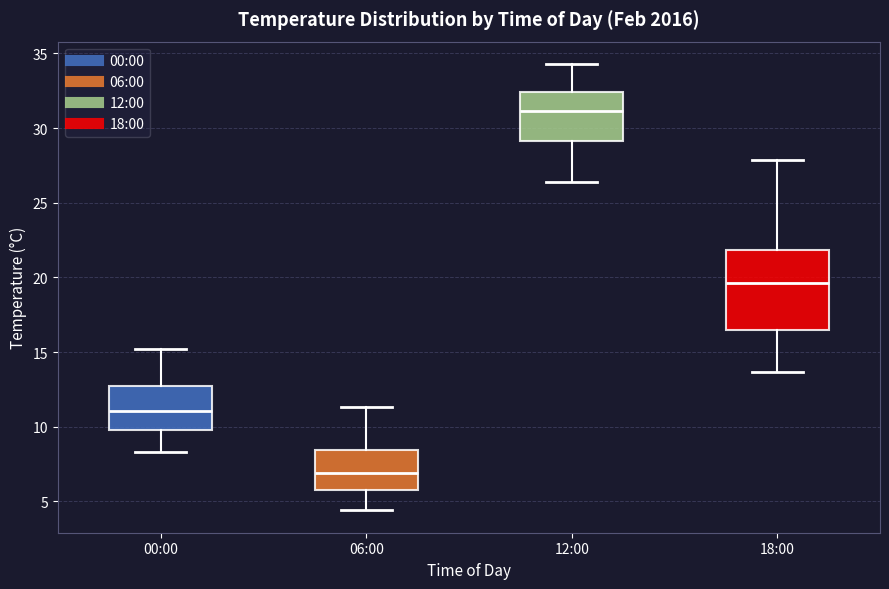

Which box's median line is the lowest?

06:00